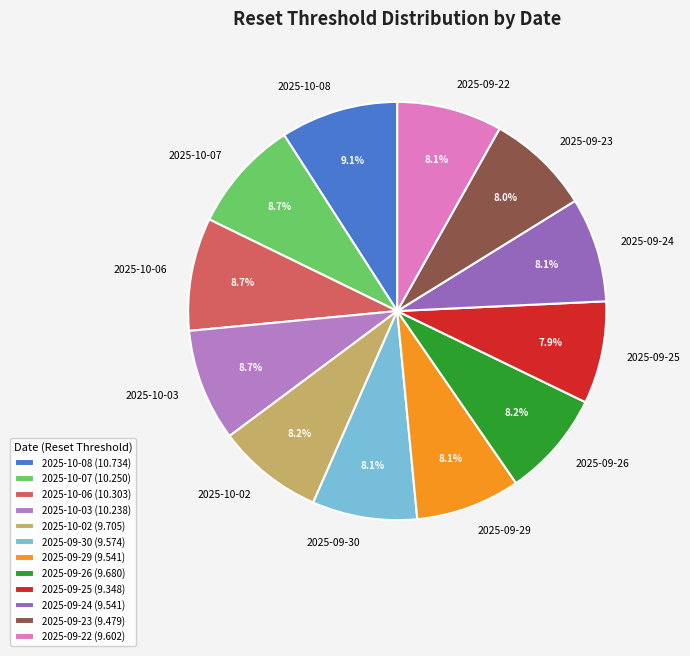

To the nearest percent, what is the difference between the 2025-09-24 and 2025-10-08 slice percentages?

1%